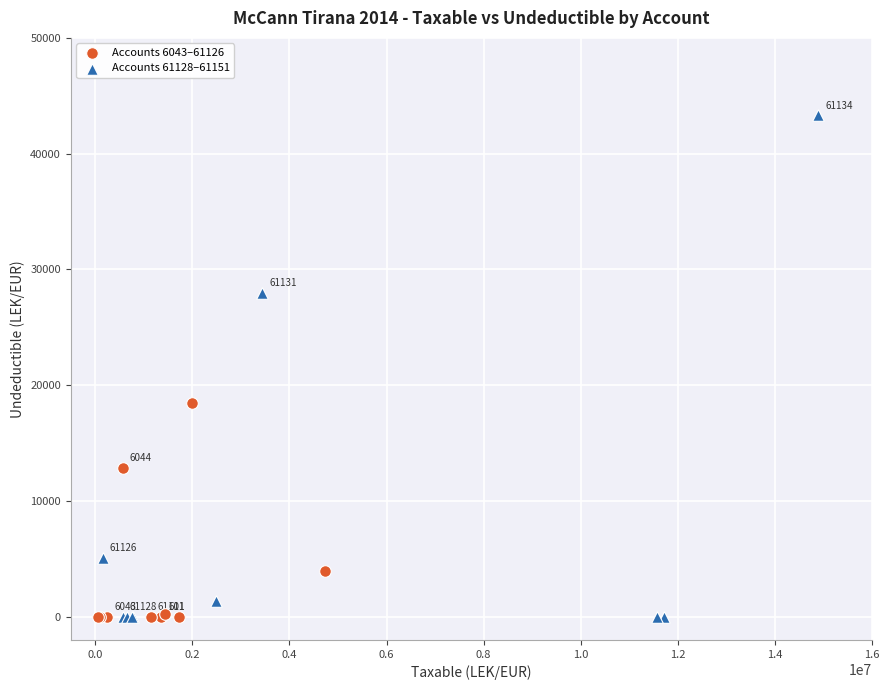

Which series has the largest Y range (max minus min)?

Accounts 61128–61151